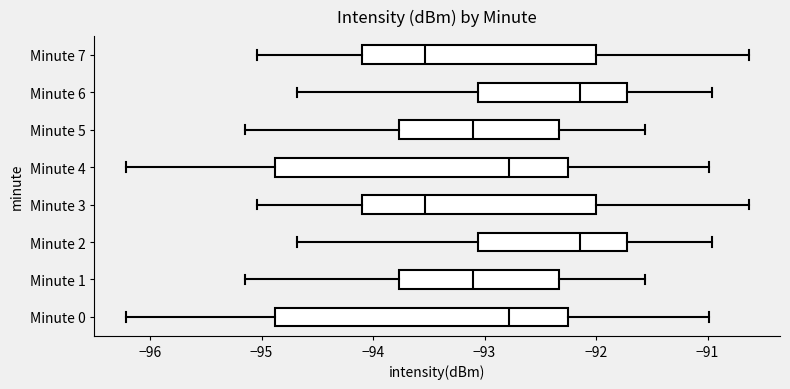

Reading bottom to top, read every box against the x-axis: the position of its median line, the range the box covers, and the ends of its whiskers. The values are not printed on the chart, so give them approximately, as read against the axis.

Minute 0: median -92.8, box -94.9 to -92.2, whiskers -96.2 to -91.0
Minute 1: median -93.1, box -93.8 to -92.3, whiskers -95.1 to -91.6
Minute 2: median -92.1, box -93.1 to -91.7, whiskers -94.7 to -91.0
Minute 3: median -93.5, box -94.1 to -92.0, whiskers -95.0 to -90.6
Minute 4: median -92.8, box -94.9 to -92.2, whiskers -96.2 to -91.0
Minute 5: median -93.1, box -93.8 to -92.3, whiskers -95.1 to -91.6
Minute 6: median -92.1, box -93.1 to -91.7, whiskers -94.7 to -91.0
Minute 7: median -93.5, box -94.1 to -92.0, whiskers -95.0 to -90.6